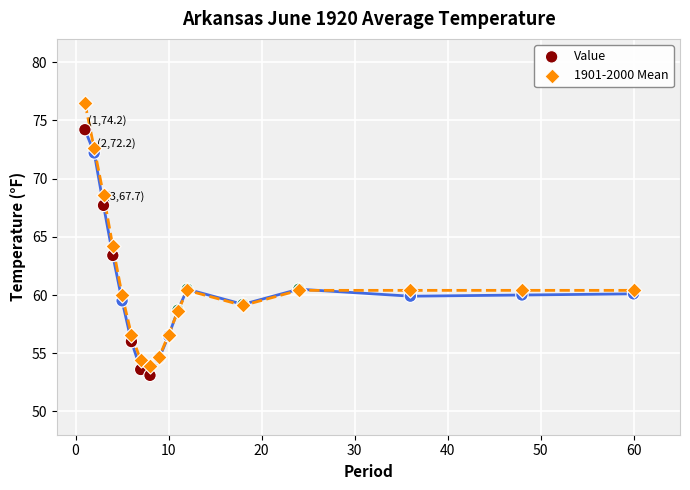

Which series contains the highest Y value?

1901-2000 Mean